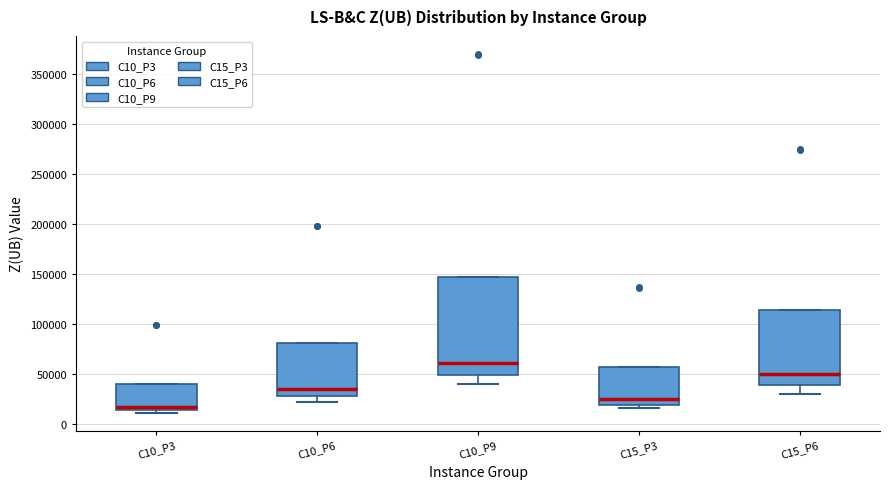

Reading left to right, read every box against the y-axis: the position of its median line, the range the box covers, and the ends of its whiskers. The values are not printed on the chart, so give them approximately, as read against the axis.

C10_P3: median 15000 (just above the box's lower edge), box 15000 to 40000, whiskers 10000 to 40000
C10_P6: median 35000, box 30000 to 80000, whiskers 20000 to 80000
C10_P9: median 60000, box 50000 to 145000, whiskers 40000 to 145000
C15_P3: median 25000, box 20000 to 55000, whiskers 15000 to 55000
C15_P6: median 50000, box 40000 to 115000, whiskers 30000 to 115000